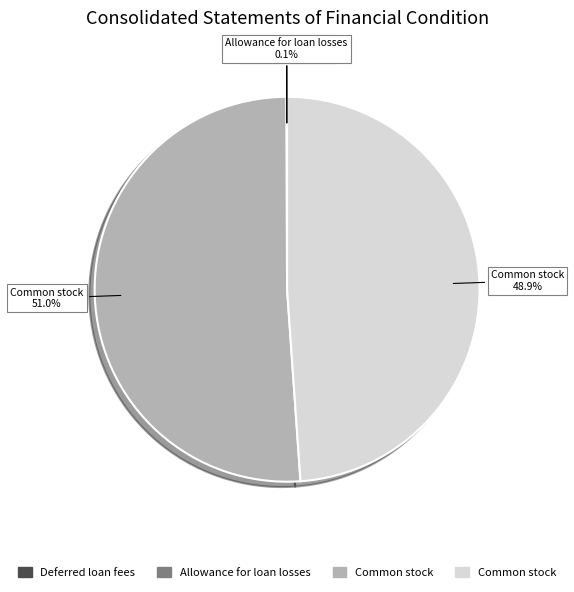

Does any single category account for the majority?

Yes